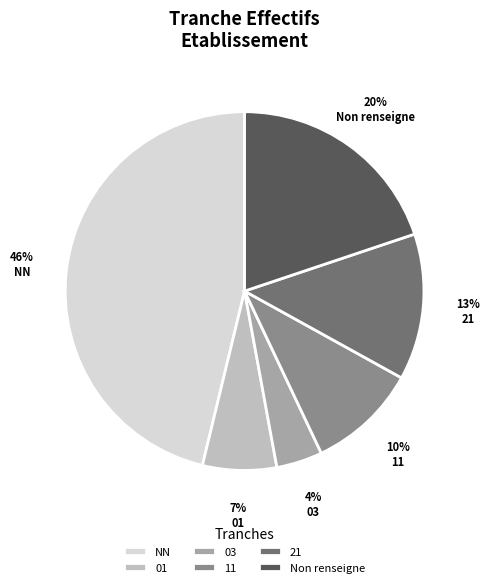

To the nearest percent, what portion does 01 represent?

7%